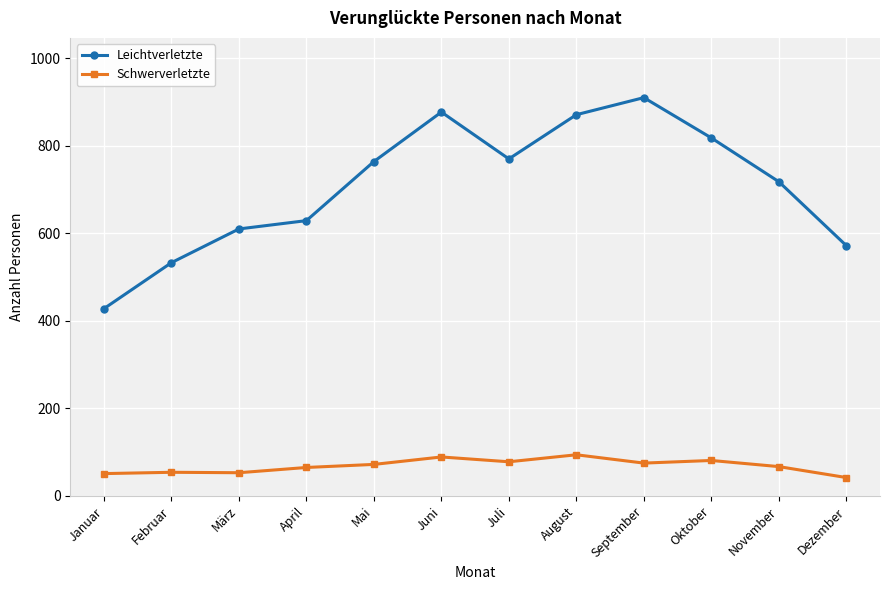

True or false: Leichtverletzte and Schwerverletzte cross at least once.

False